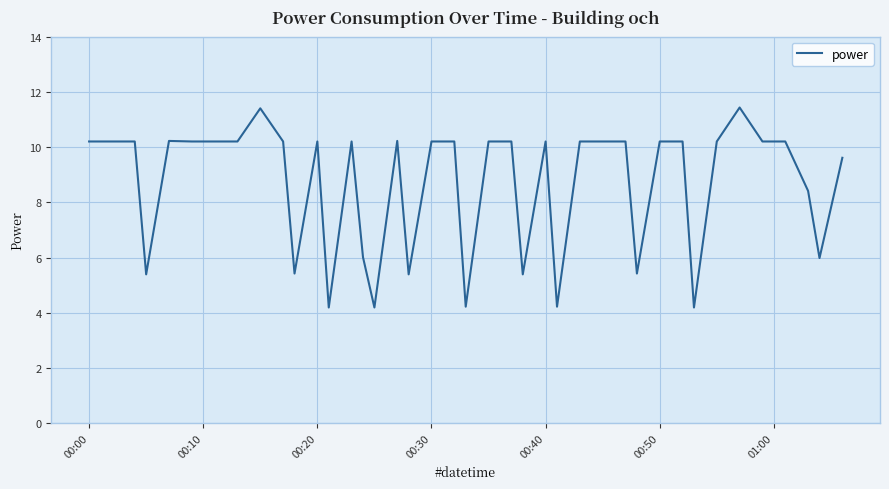

What is the minimum value shown in the chart?

4.2